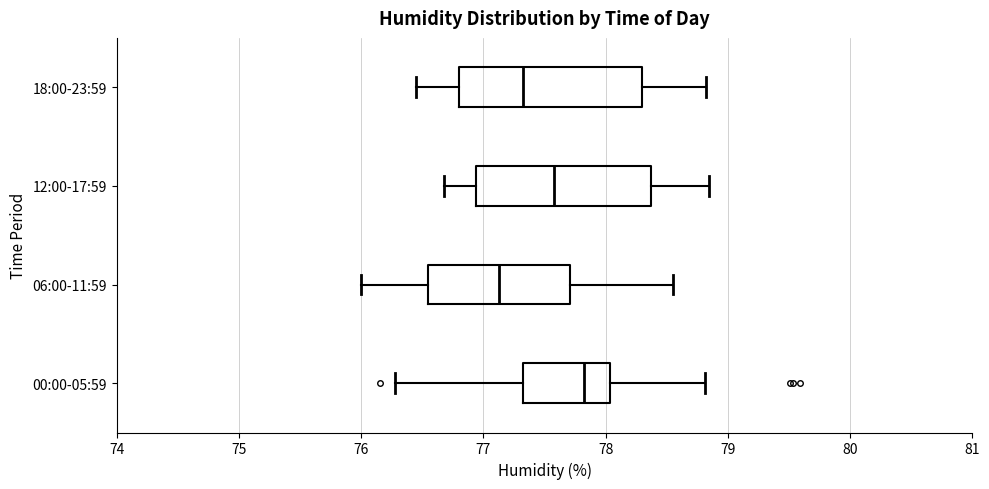

Reading bottom to top, read every box against the x-axis: the position of its median line, the range the box covers, and the ends of its whiskers. The values are not printed on the chart, so give them approximately, as read against the axis.

00:00-05:59: median 77.8, box 77.3 to 78.0, whiskers 76.3 to 78.8
06:00-11:59: median 77.1, box 76.6 to 77.7, whiskers 76.0 to 78.6
12:00-17:59: median 77.6, box 76.9 to 78.4, whiskers 76.7 to 78.9
18:00-23:59: median 77.3, box 76.8 to 78.3, whiskers 76.5 to 78.8